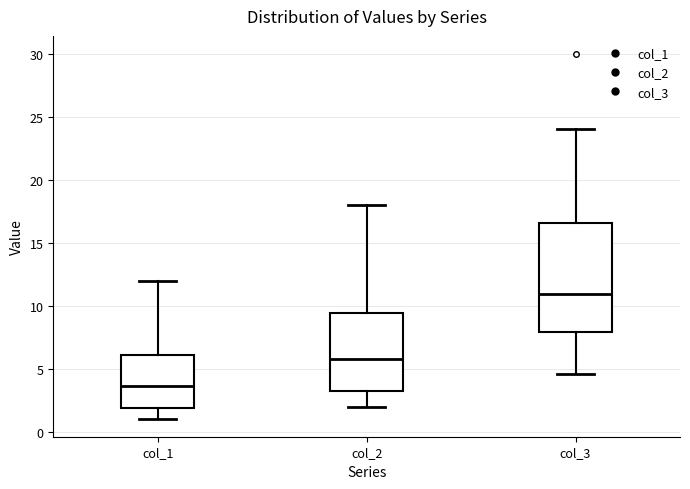

Where does the median line of the box for col_3 sit on the y-axis? The values are not printed on the chart, so give them approximately, as read against the axis.

11.0